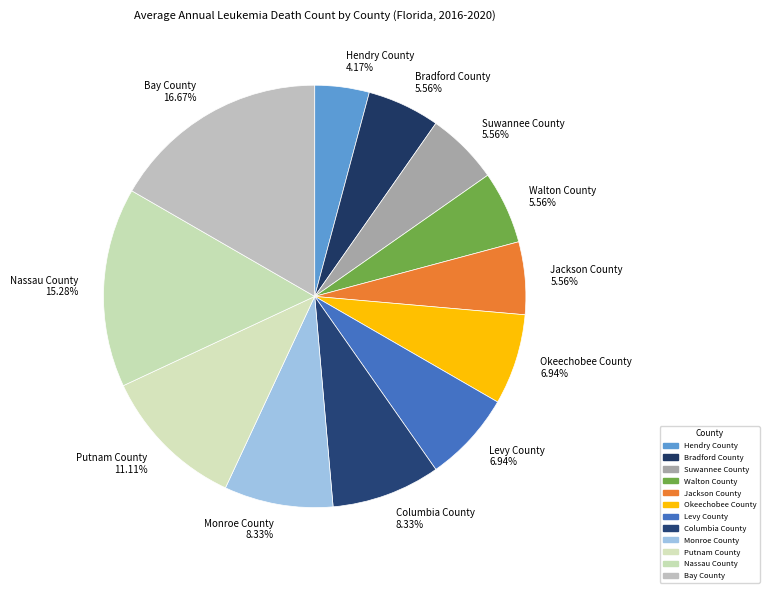

What is the smallest slice in the pie chart?

Hendry County